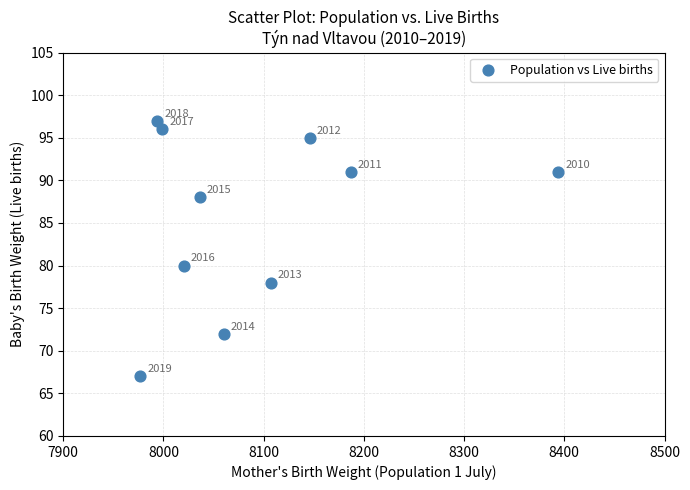

What Y value in the scatter plot is closest to 82?

80